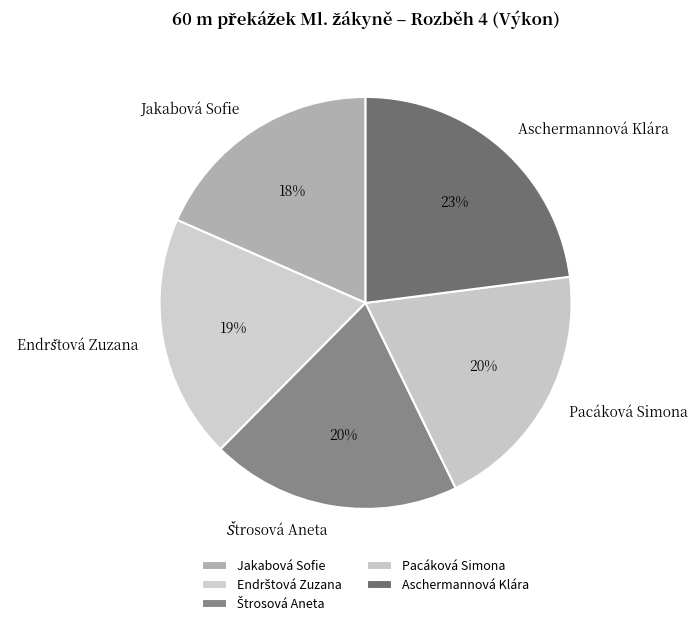

Is Aschermannová Klára the majority of the pie?

No